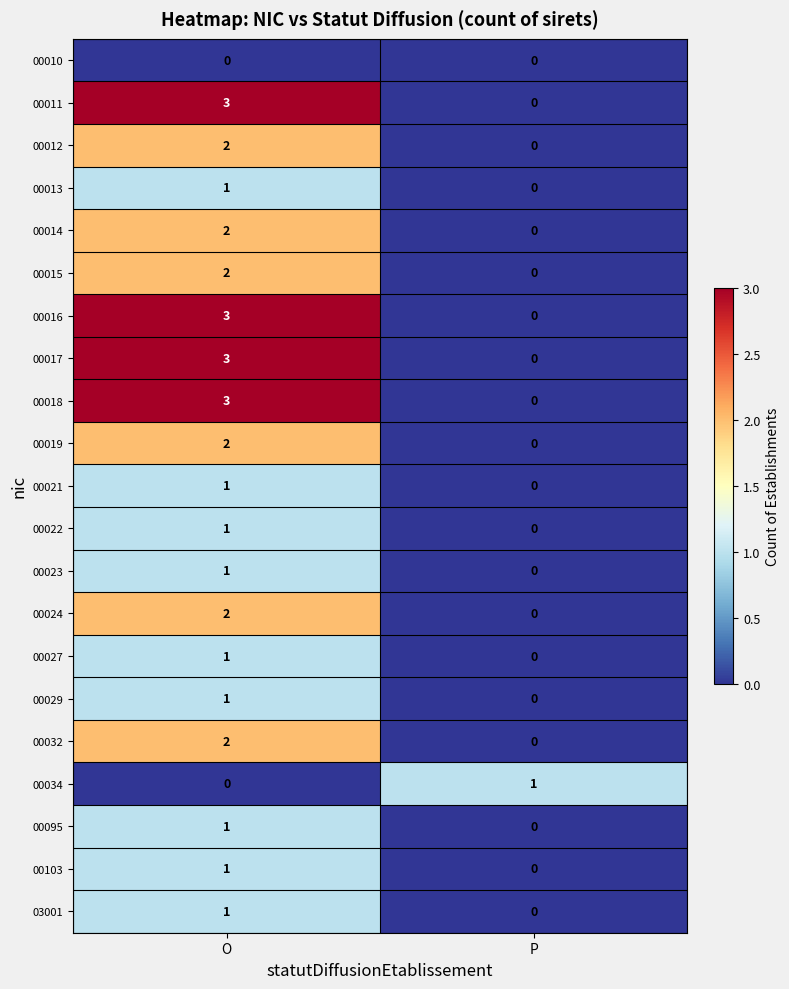

List the labels in order of 00018 value, smallest first.

P, O